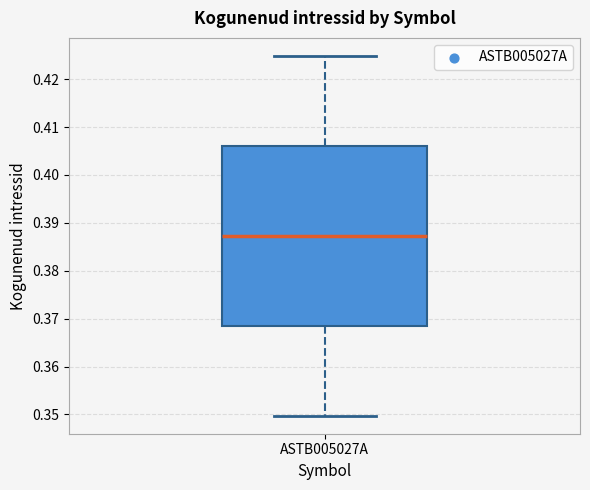

Where is the lower edge of the box for ASTB005027A on the y-axis? The values are not printed on the chart, so give them approximately, as read against the axis.

0.369